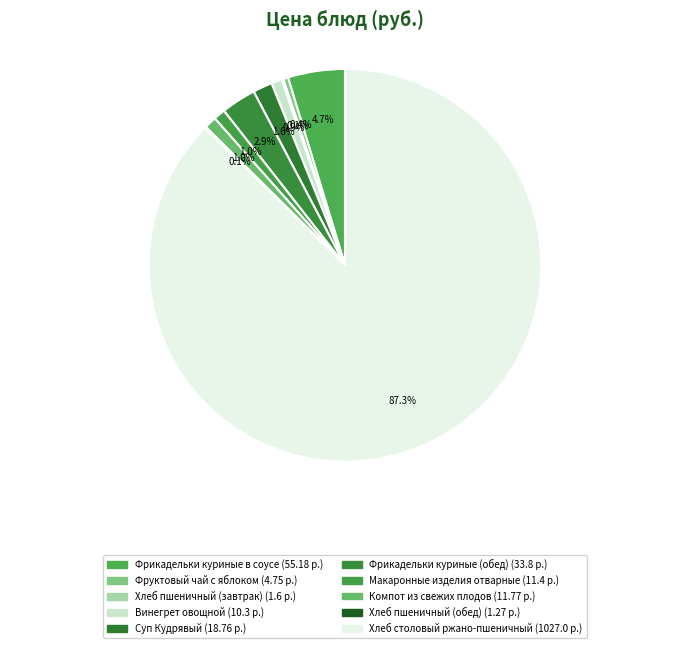

To the nearest percent, what portion does Хлеб столовый ржано-пшеничный represent?

87%